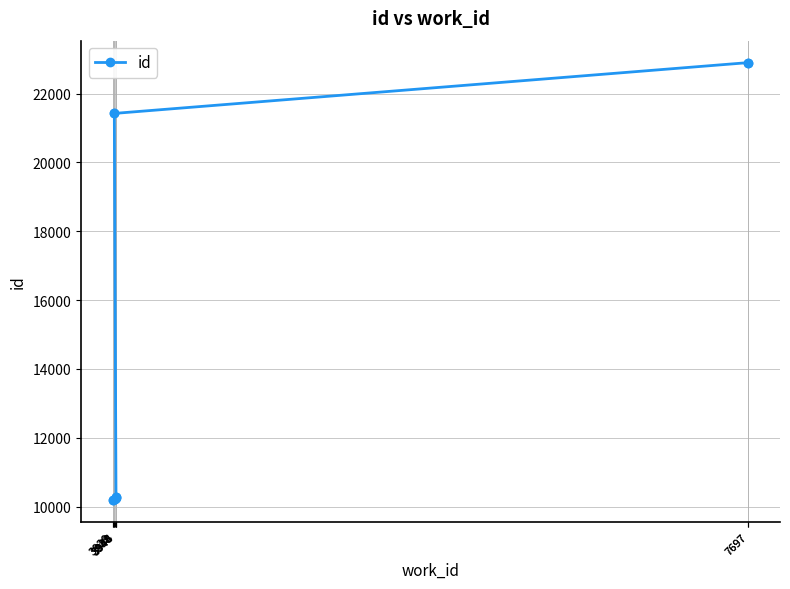

The value at 3938 is 4649. True or false?

False